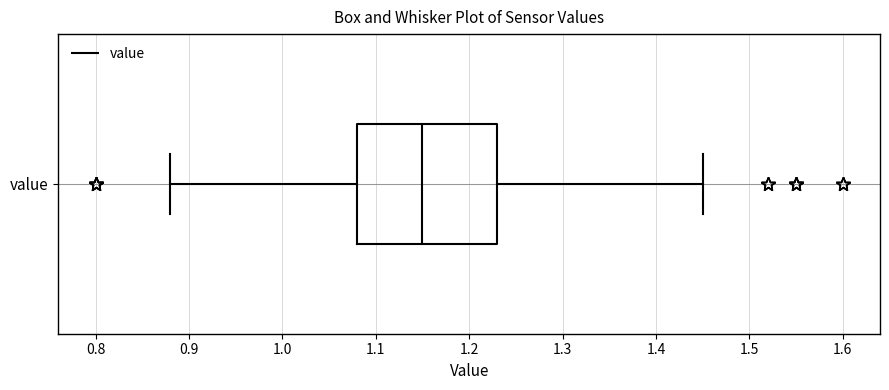

Read this box plot against the x-axis: the position of the median line, the range covered by the box, and the ends of both whiskers. The values are not printed on the chart, so give them approximately, as read against the axis.

median 1.15, box 1.08 to 1.23, whiskers 0.88 to 1.45